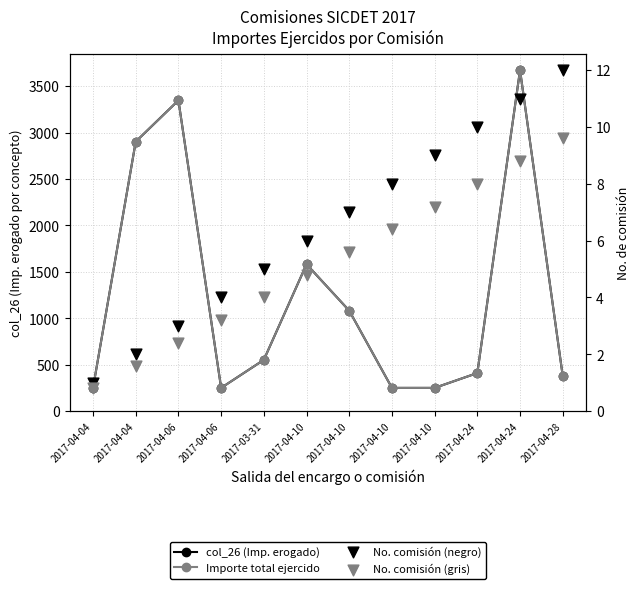

What is the total value across all series at 2017-04-24?

838.0